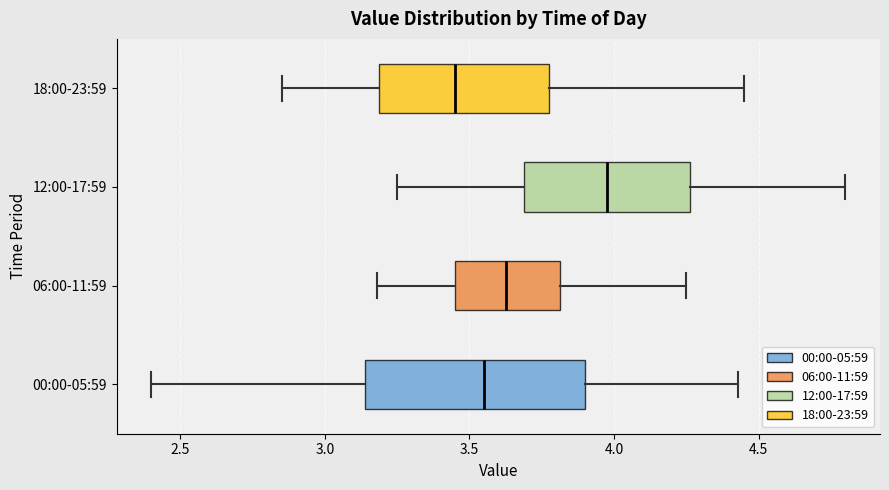

Which box has the furthest to the right median line?

12:00-17:59